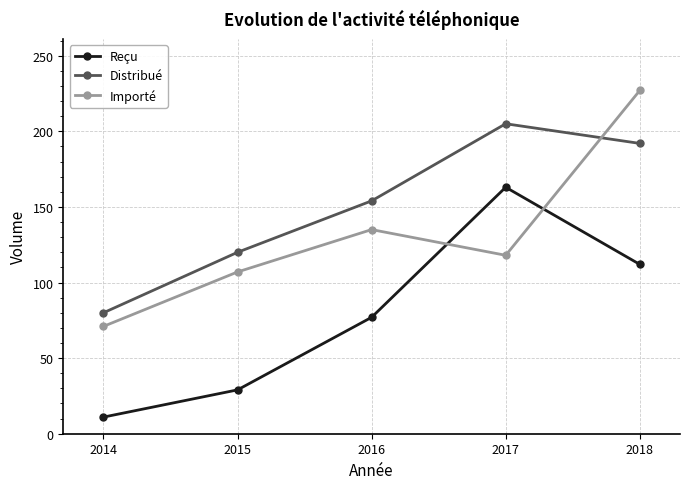

At 2015, list the series in order from largest to smallest.

Distribué, Importé, Reçu